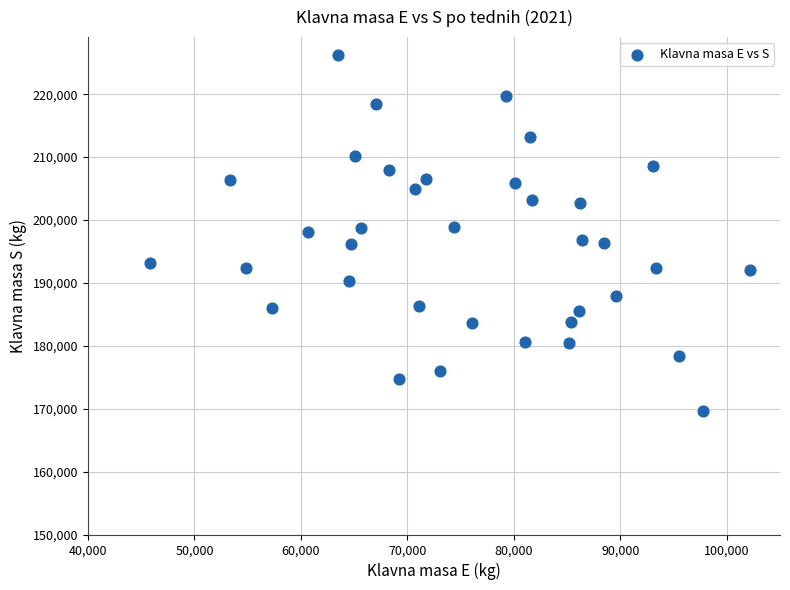

What is the range of Y values (max minus min)?

56680